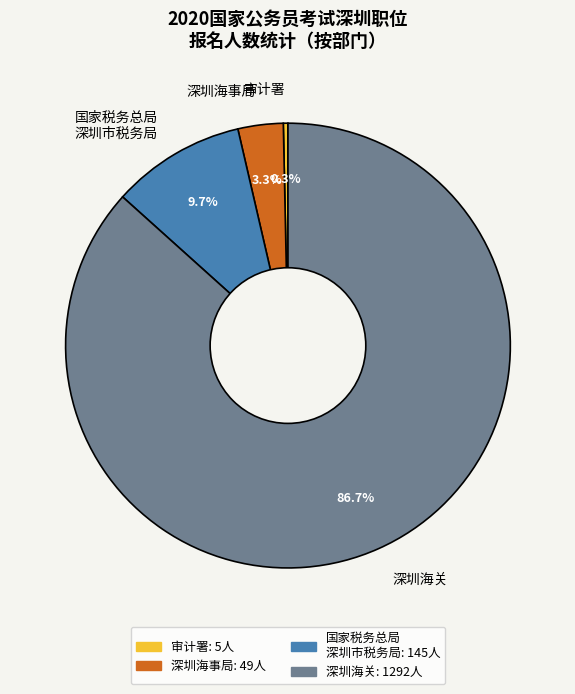

What portion of the pie excludes 深圳海关?

13.3%